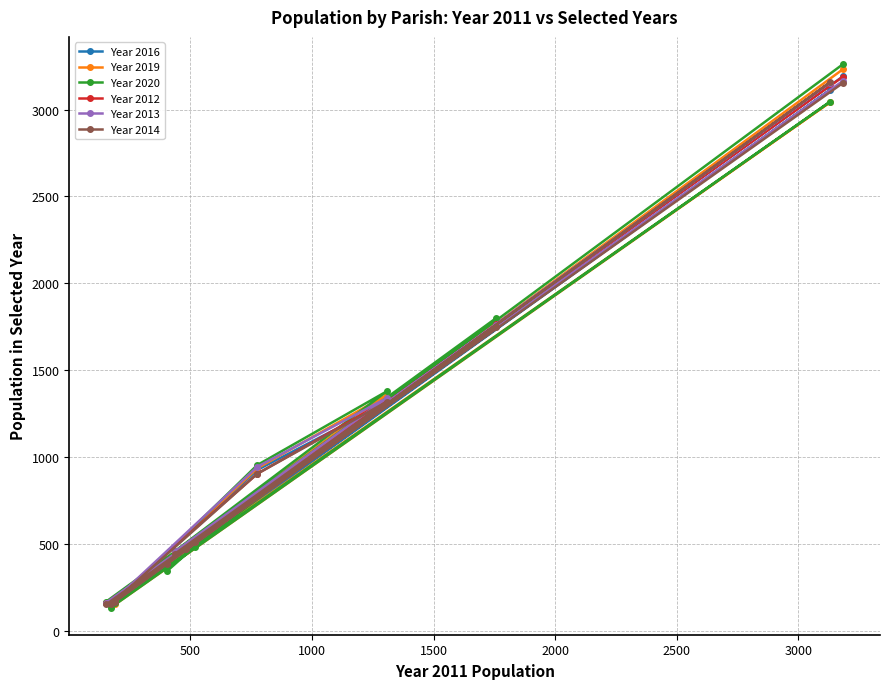

What is the difference between the second highest and second lowest values in the Year 2012 series?

2985